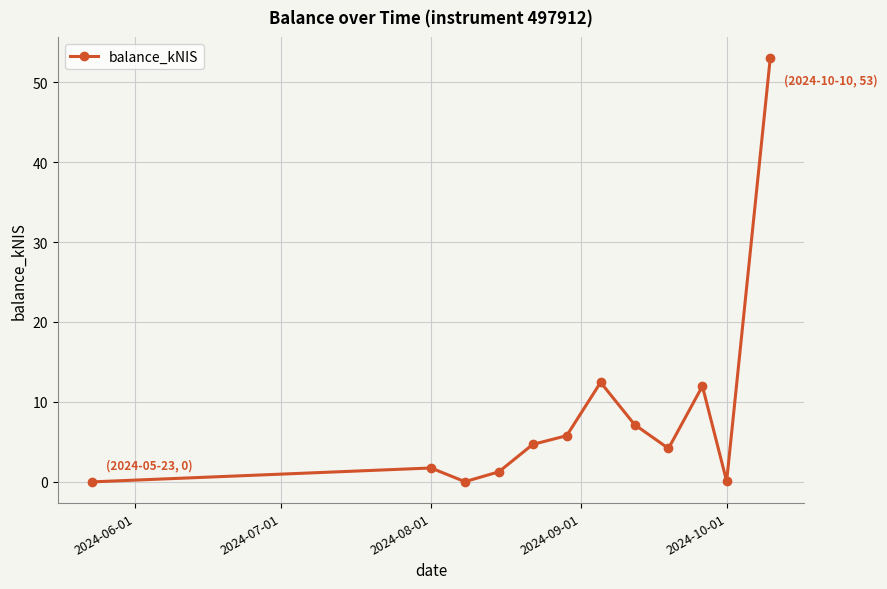

What is the value of the 2nd point from the left?

1.7